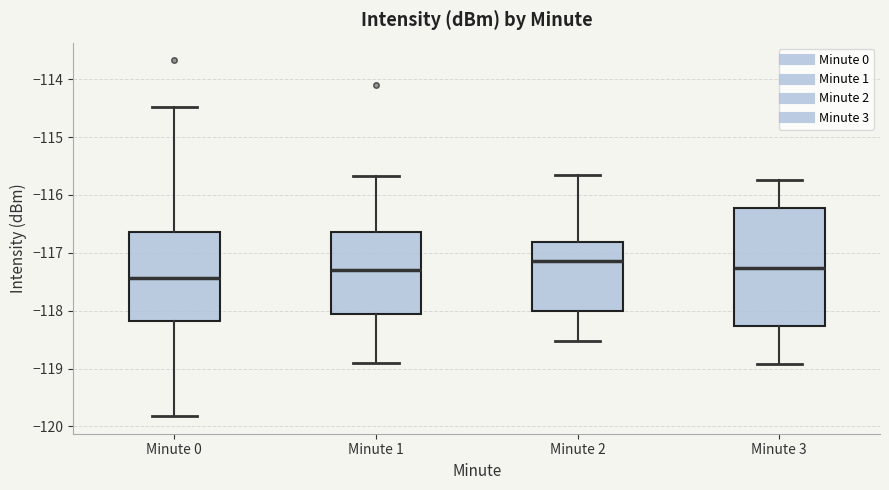

Which box is the tallest, from its lower edge to its upper edge?

Minute 3